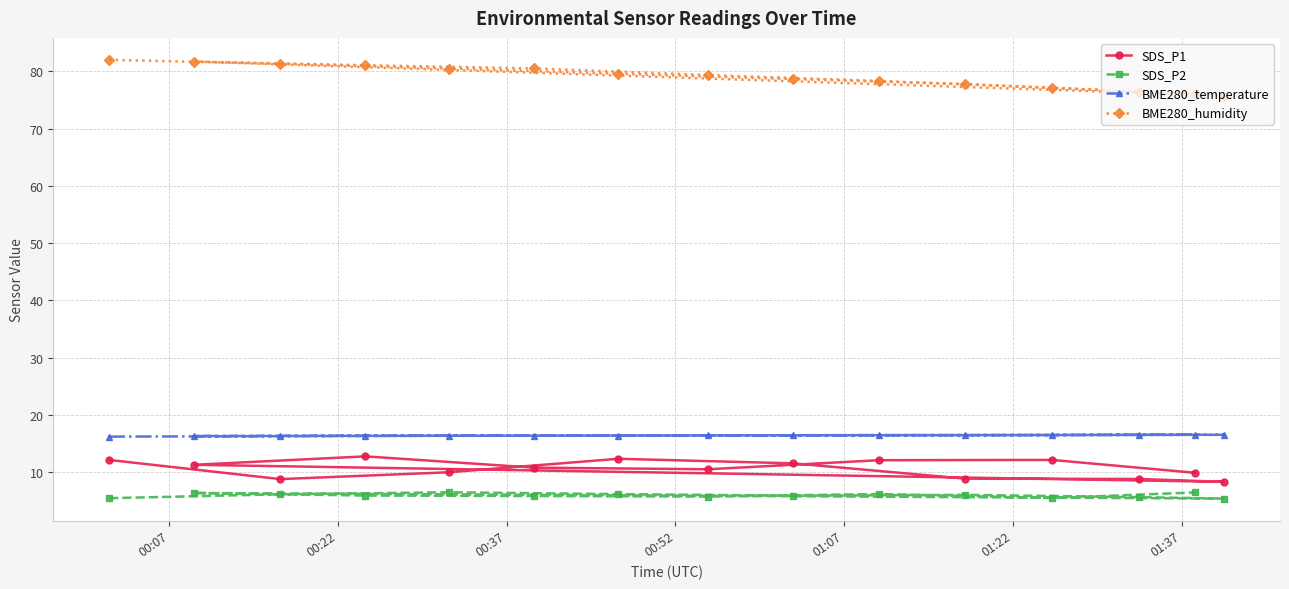

Which series has the largest total across all categories?

BME280_humidity